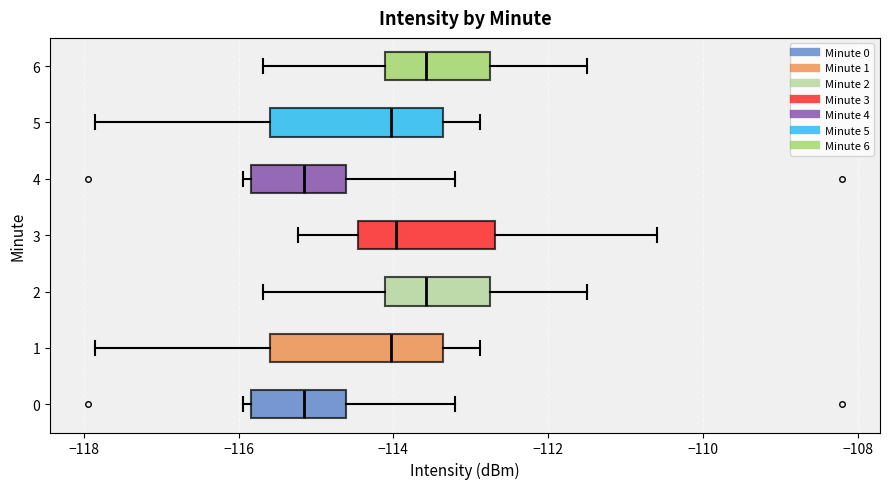

Where is the right edge of the box at y = 1 on the x-axis? The values are not printed on the chart, so give them approximately, as read against the axis.

-113.4